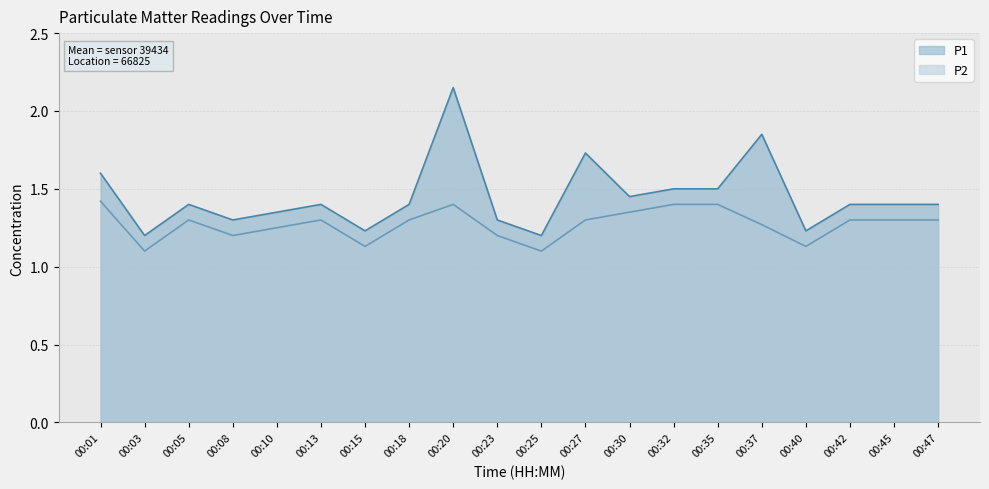

What is the maximum value for P2?

1.4